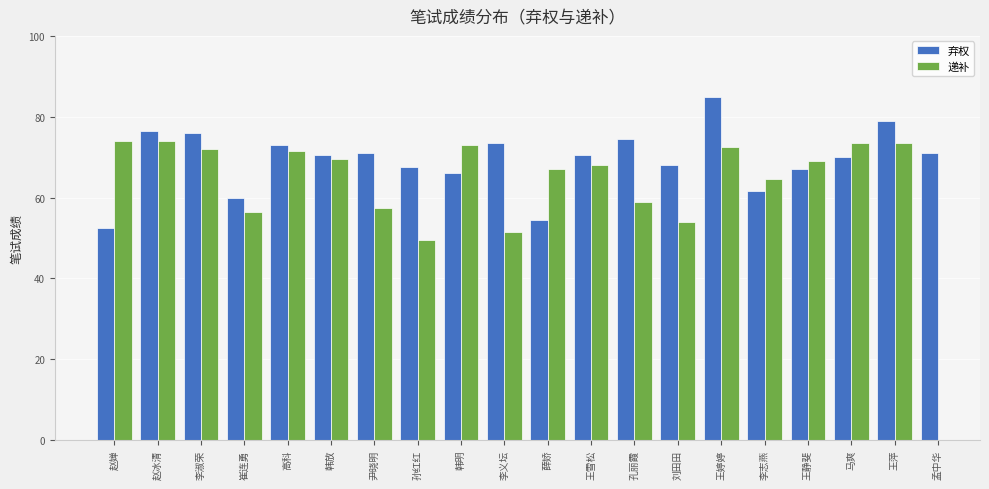

How many values in 递补 are above zero?

19